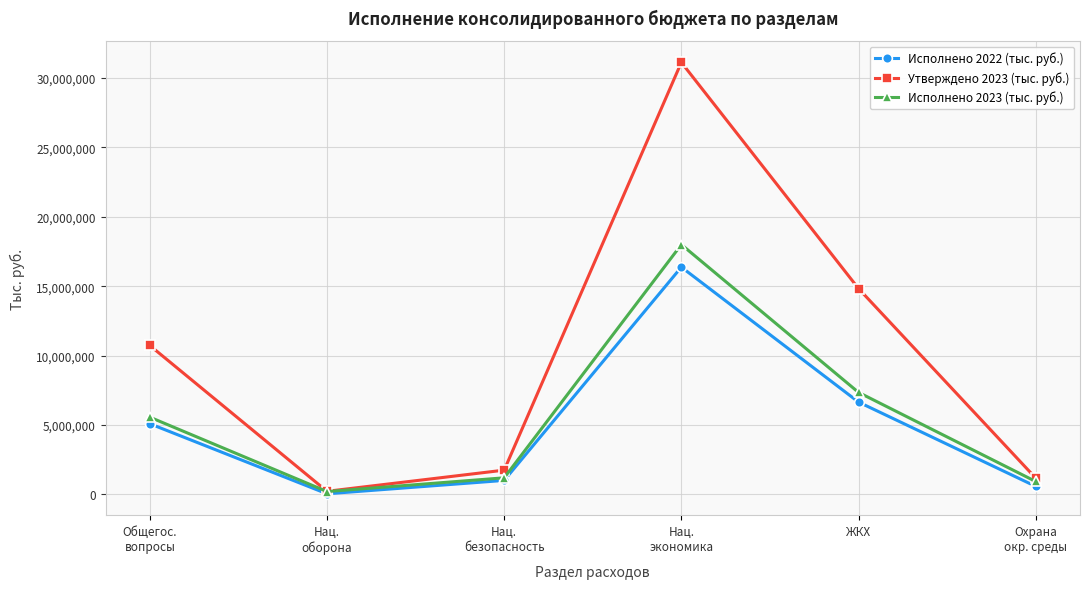

What is the maximum value for Исполнено 2022 (тыс. руб.)?

16376982.4